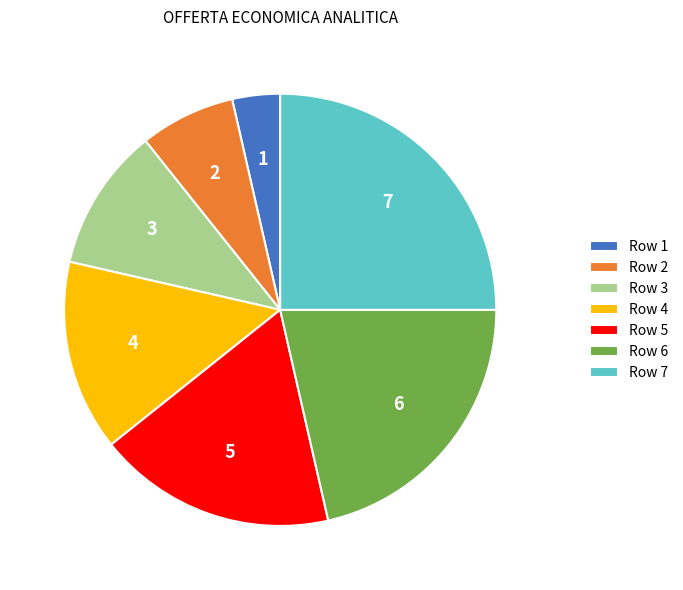

What is the smallest slice in the pie chart?

Row 1